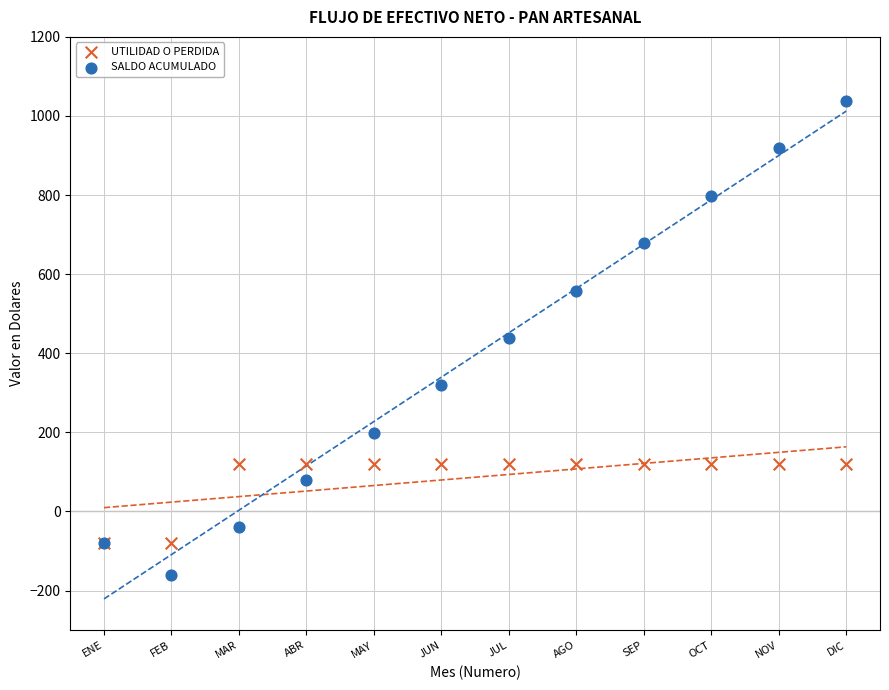

What are all the series names shown in the legend?

UTILIDAD O PERDIDA, SALDO ACUMULADO